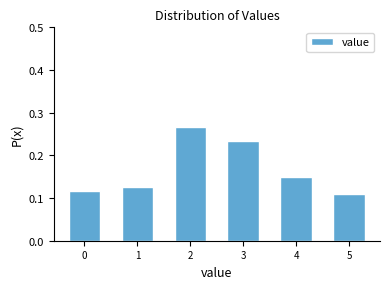

True or false: the data shows 0.4 at 2.

False